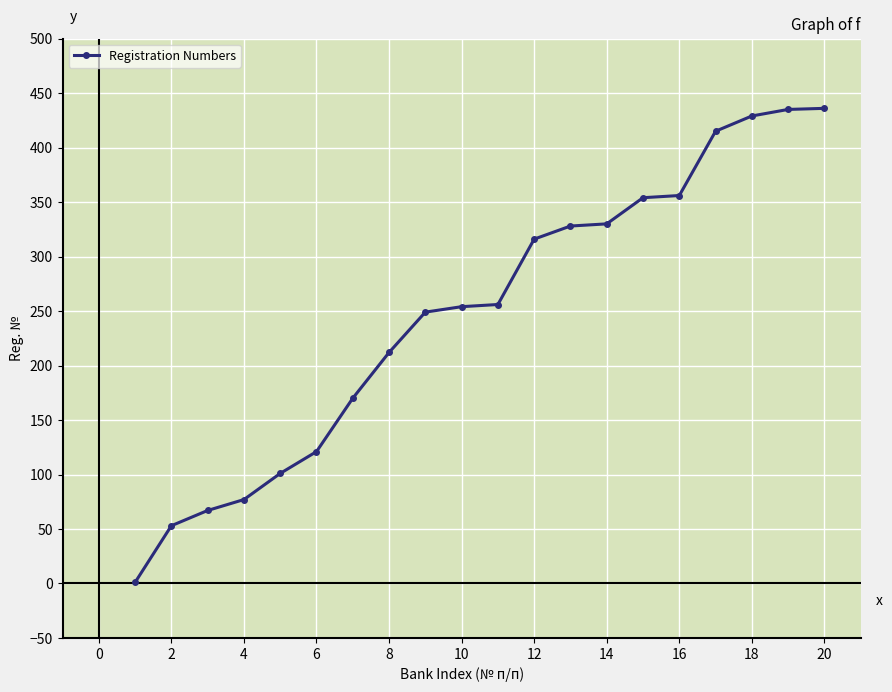

What is the difference between the second highest and minimum values?

434